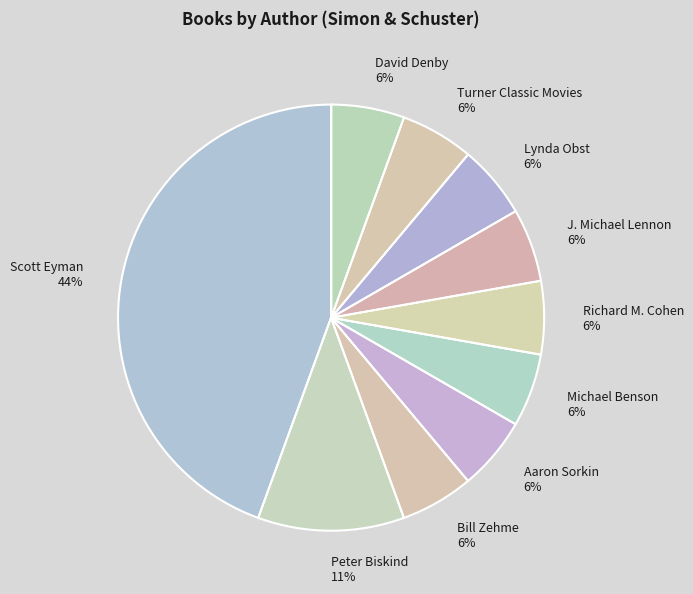

Is the sum of Lynda Obst and Turner Classic Movies greater than half?

No